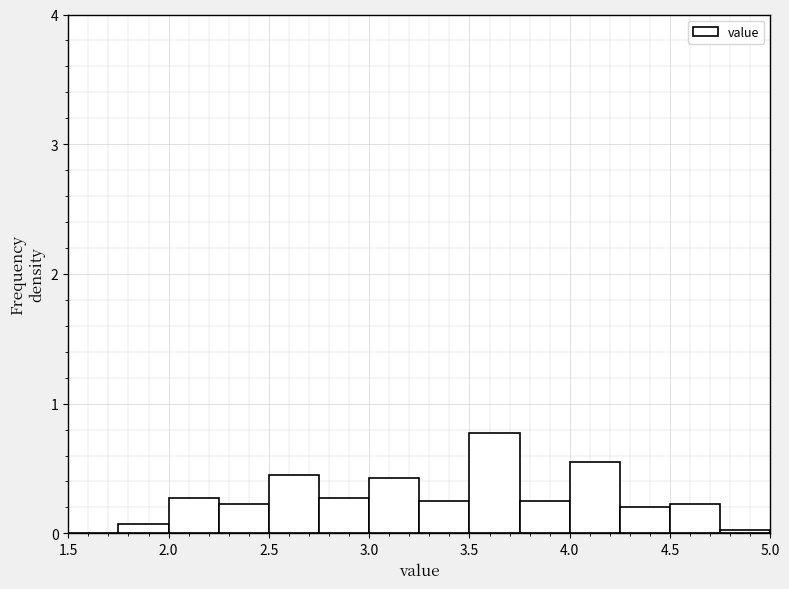

What is the height of the bar covering 4.25 to 4.50 on the x-axis? The values are not printed on the chart, so give them approximately, as read against the axis.

0.2